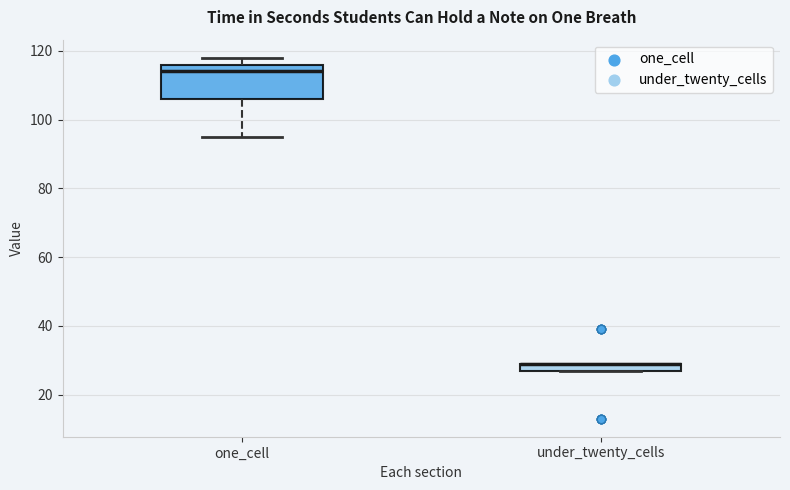

Where is the upper edge of the box for one_cell on the y-axis? The values are not printed on the chart, so give them approximately, as read against the axis.

116